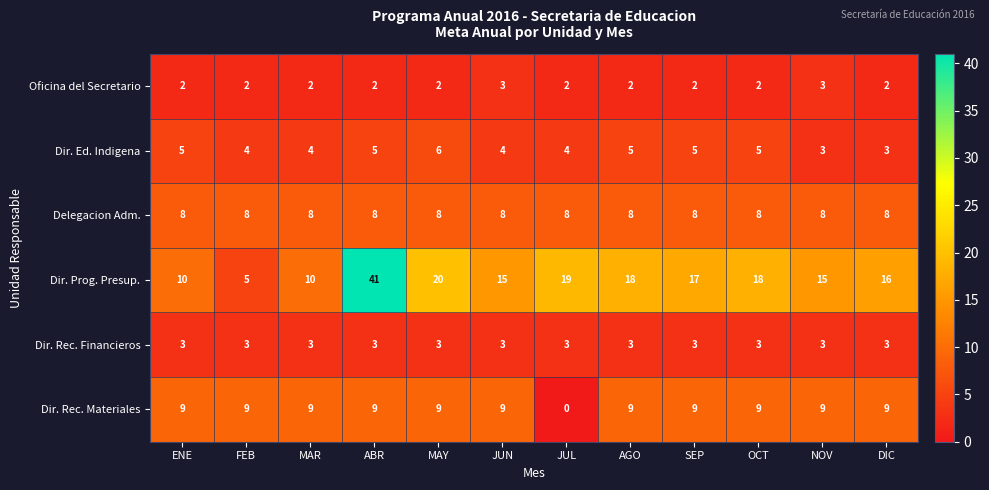

Which series has the largest range (max minus min)?

Dir. Prog. Presup.